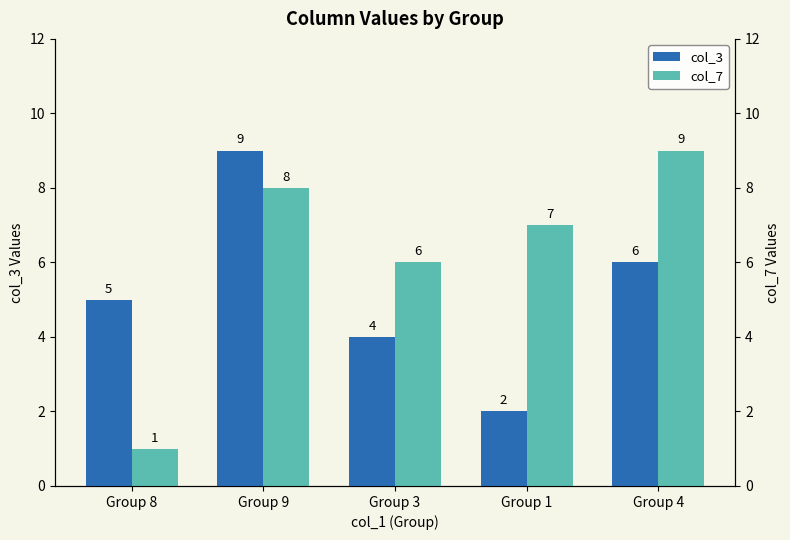

Is it true that col_3 equals 8 at Group 8?

False